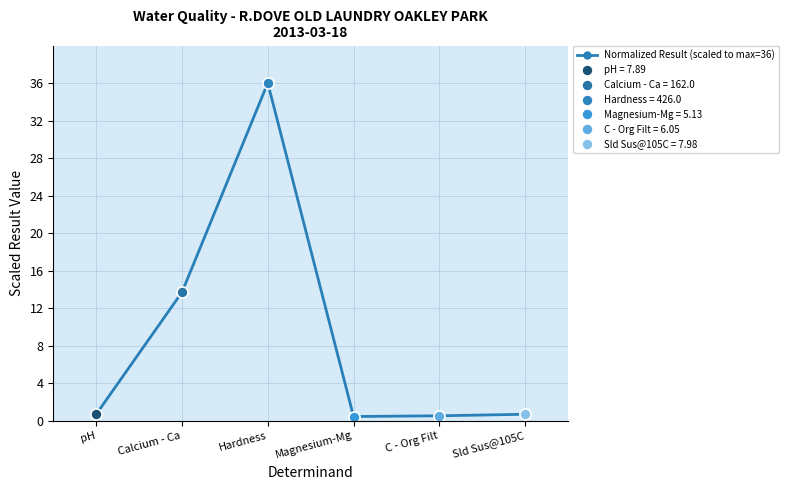

The value at C - Org Filt is 0.3. True or false?

False